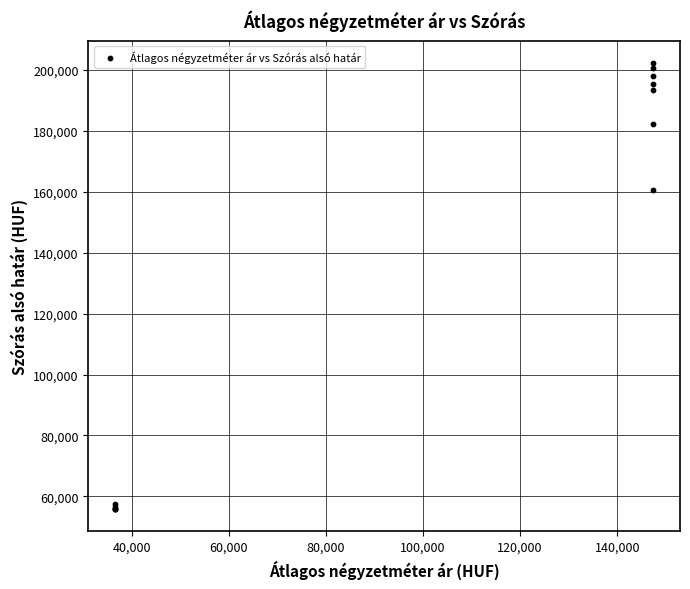

What Y value in the scatter plot is closest to 129065?

160703